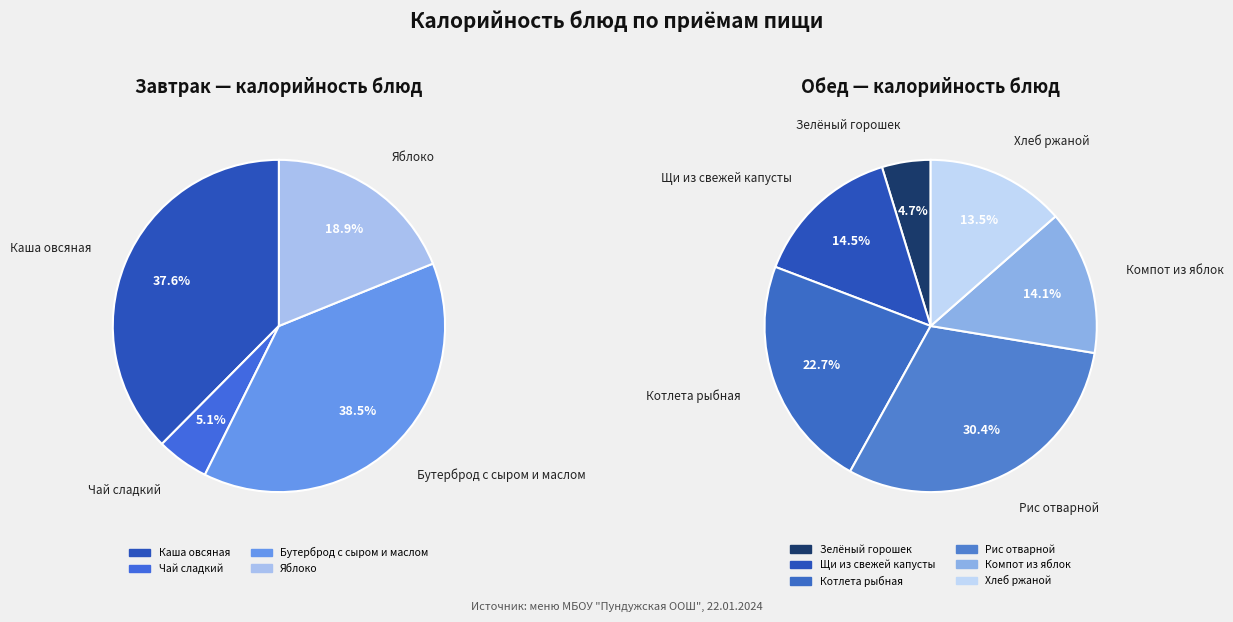

How many slices are in this pie chart?

10